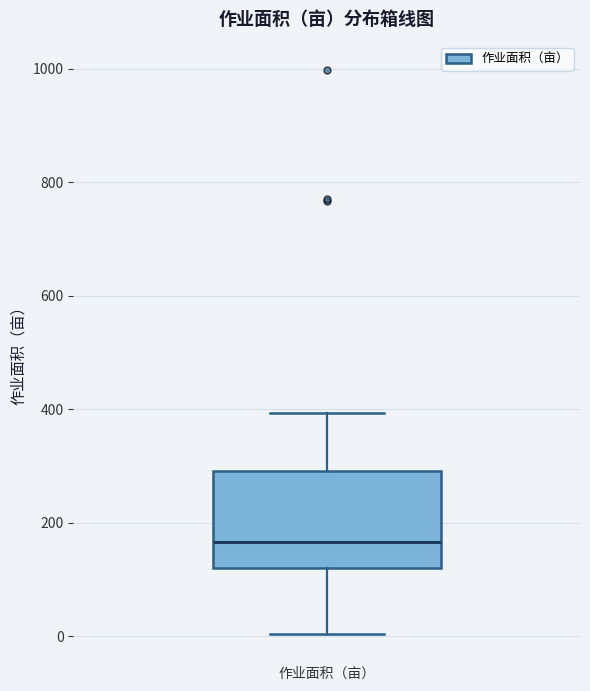

Where does the lower whisker of the box for 作业面积（亩） end on the y-axis? The values are not printed on the chart, so give them approximately, as read against the axis.

0